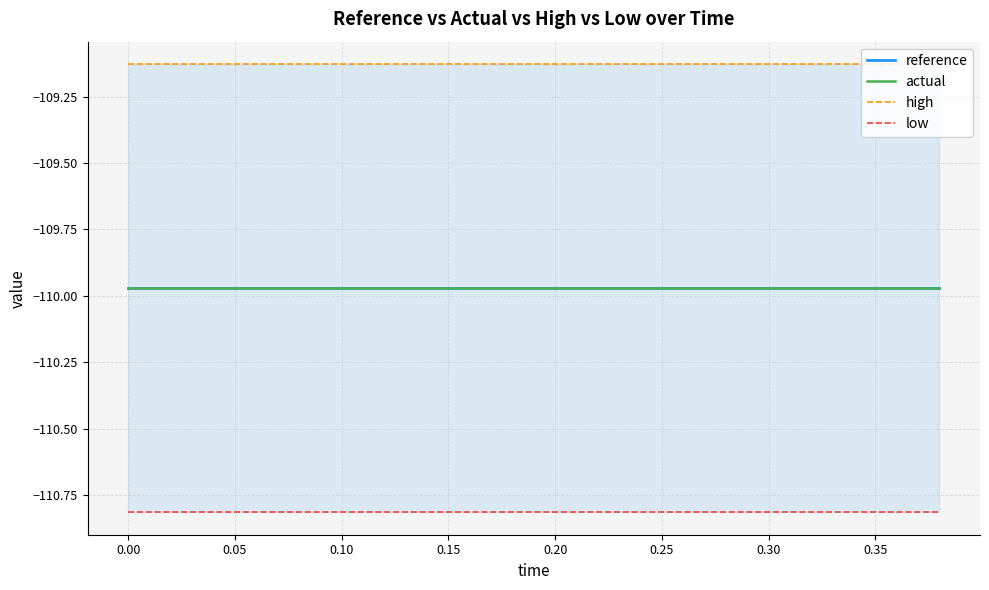

True or false: reference has a value of -163.5 at 0.35.

False